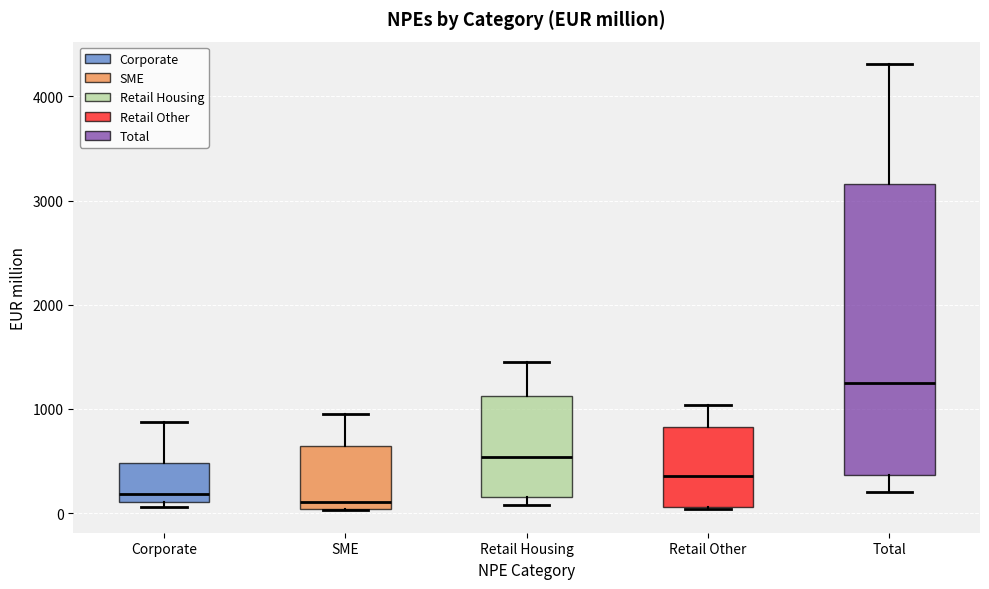

Where is the upper edge of the box for Corporate on the y-axis? The values are not printed on the chart, so give them approximately, as read against the axis.

500